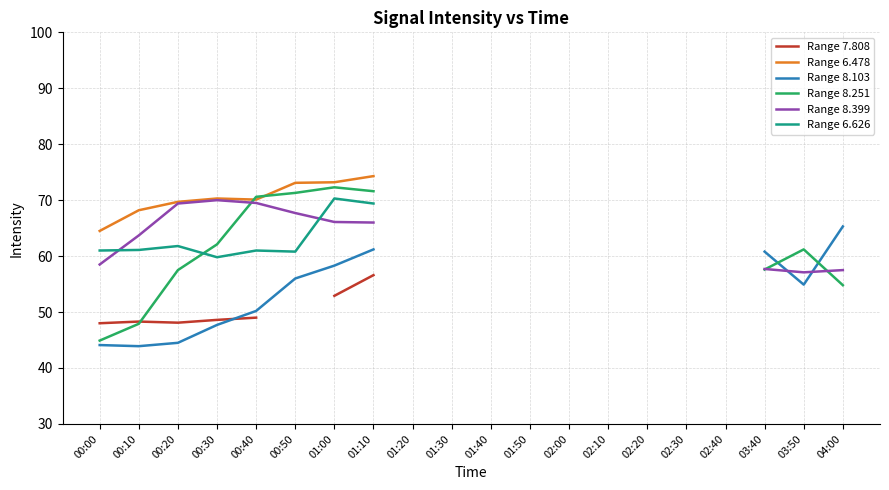

At which label does Range 8.251 reach its minimum?

00:00